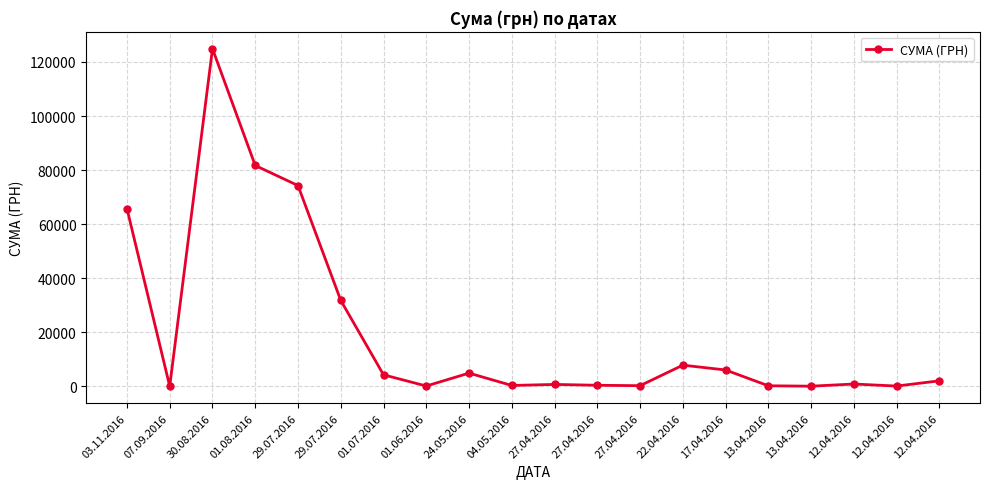

How many data points are less than 2100?

10